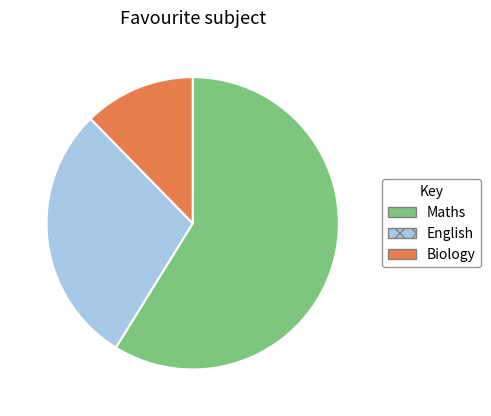

Which has a higher value, English or Maths?

Maths